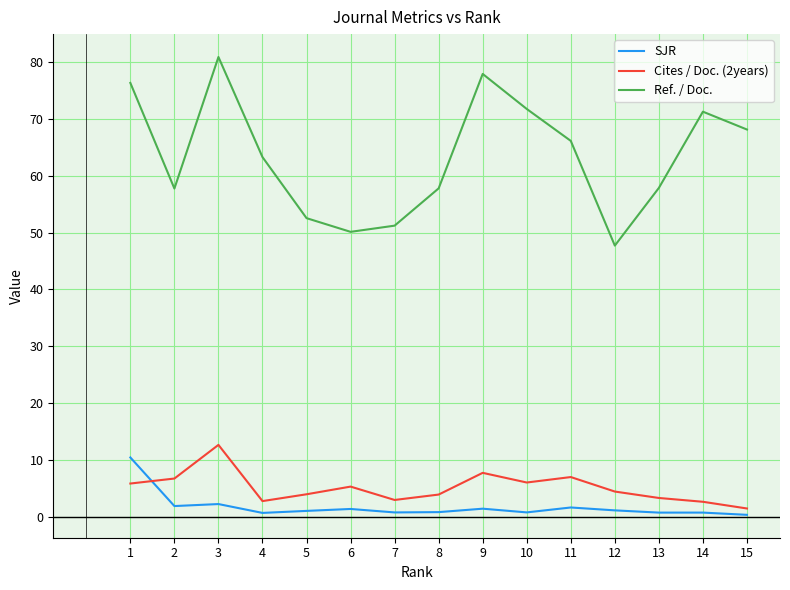

True or false: Ref. / Doc. and SJR cross at least once.

False